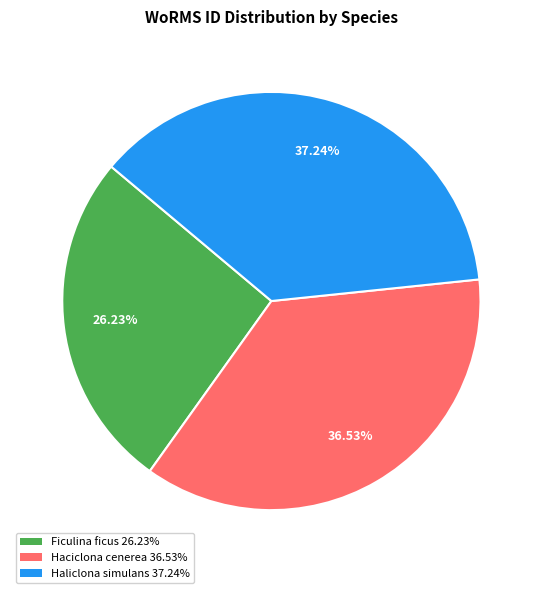

What is the smallest slice in the pie chart?

Ficulina ficus